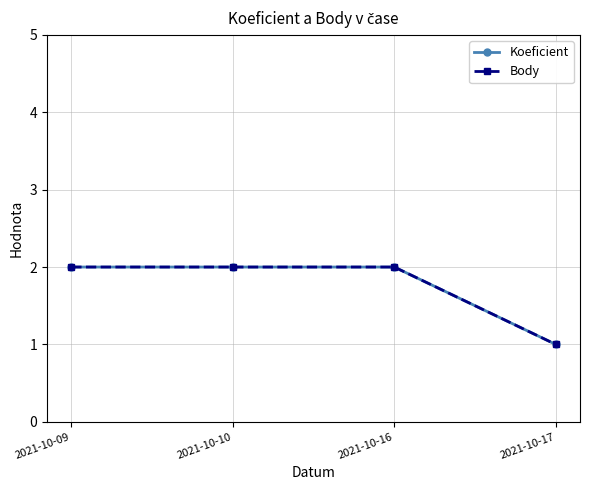

Read the Body value at 2021-10-09.

2